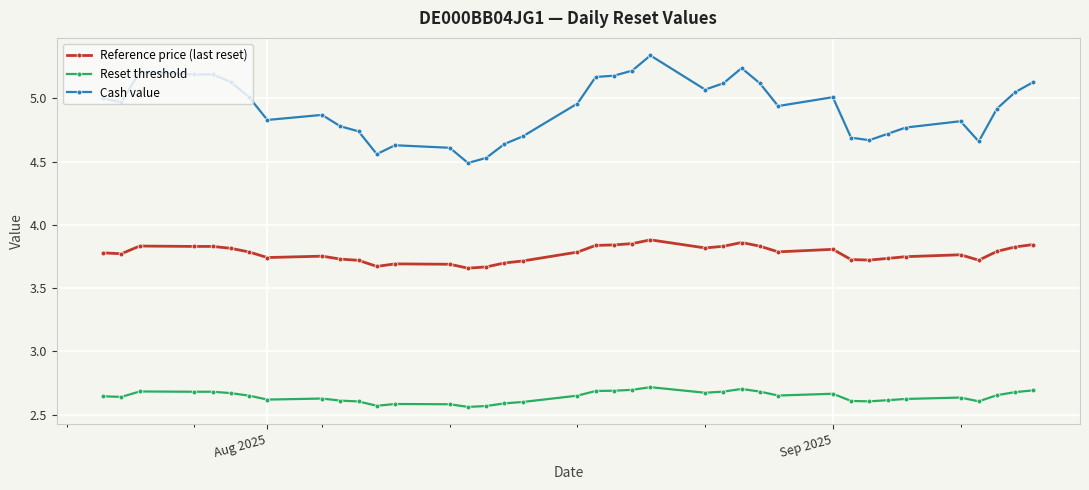

True or false: Cash value has more than 0 points higher than both neighbors.

True